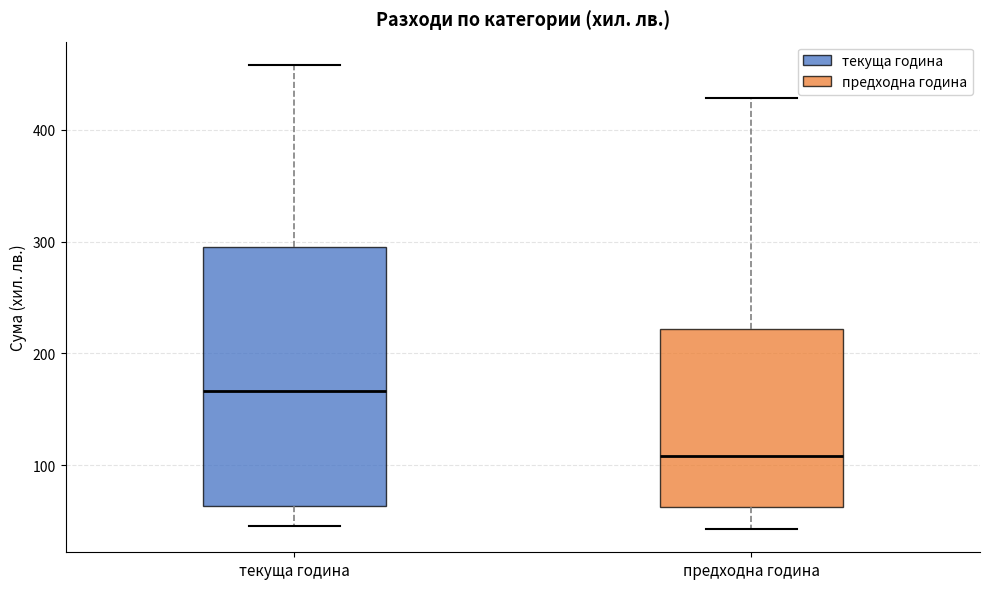

Comparing the boxes themselves (not the whiskers), which one is the tallest?

текуща година